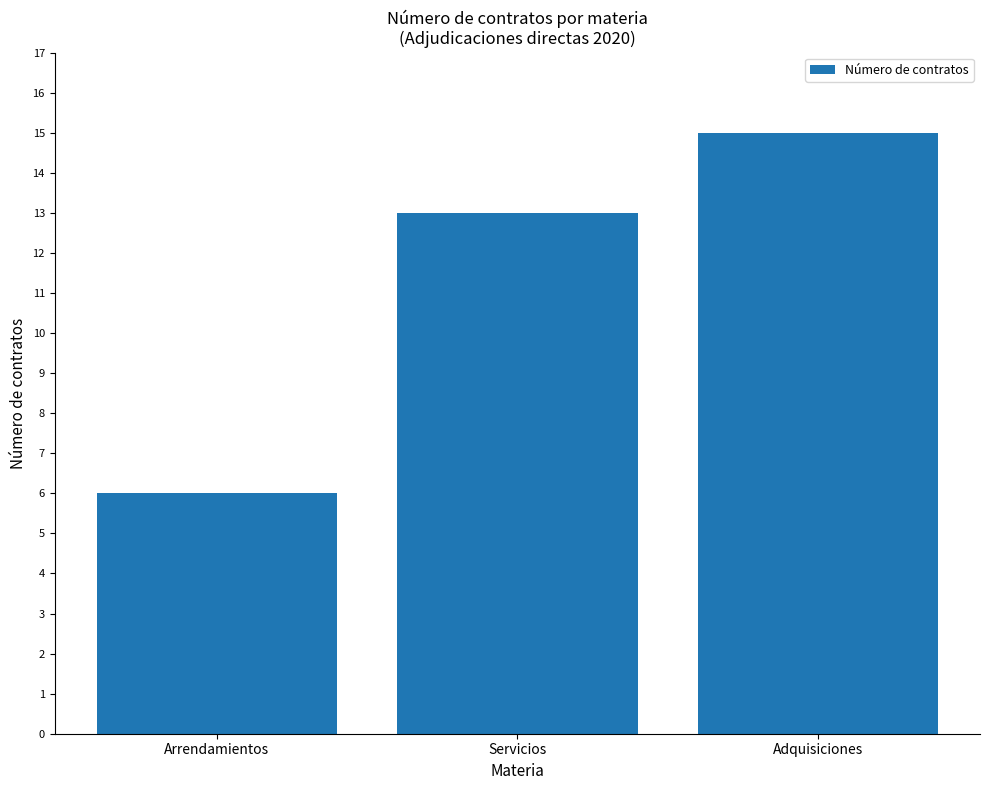

What value does the data have at Arrendamientos?

6